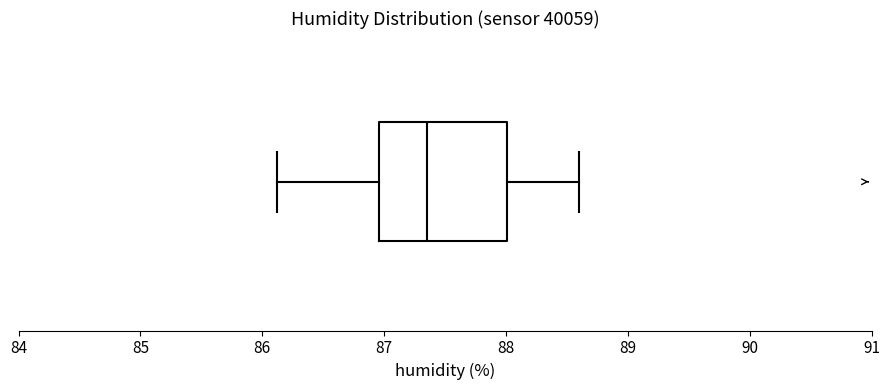

Read this box plot against the x-axis: the position of the median line, the range covered by the box, and the ends of both whiskers. The values are not printed on the chart, so give them approximately, as read against the axis.

median 87.4, box 87.0 to 88.0, whiskers 86.1 to 88.6